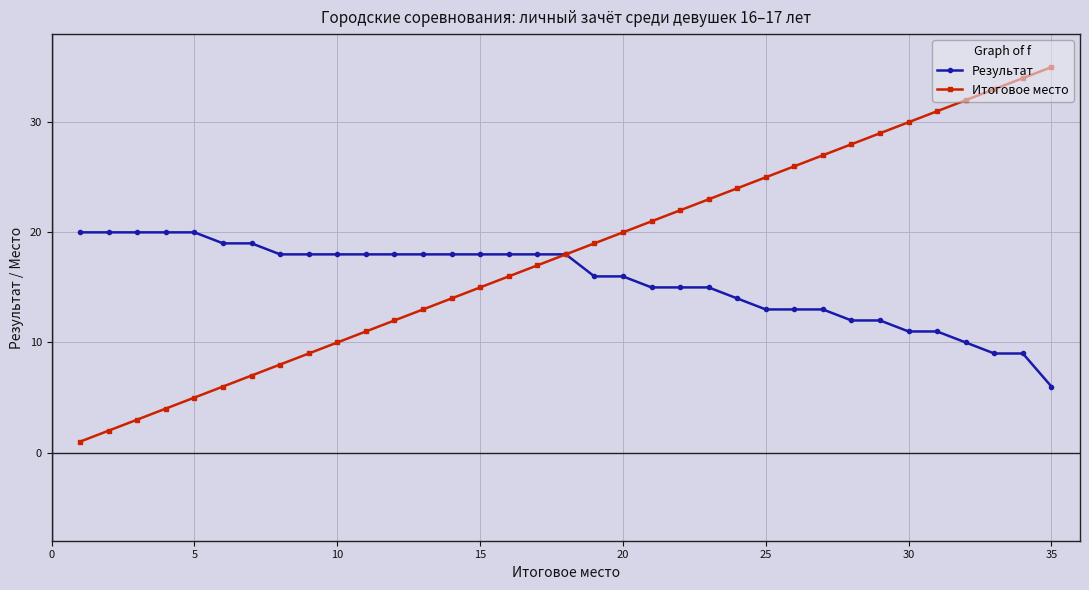

Rank the series by their average value, from highest to lowest.

Итоговое место, Результат